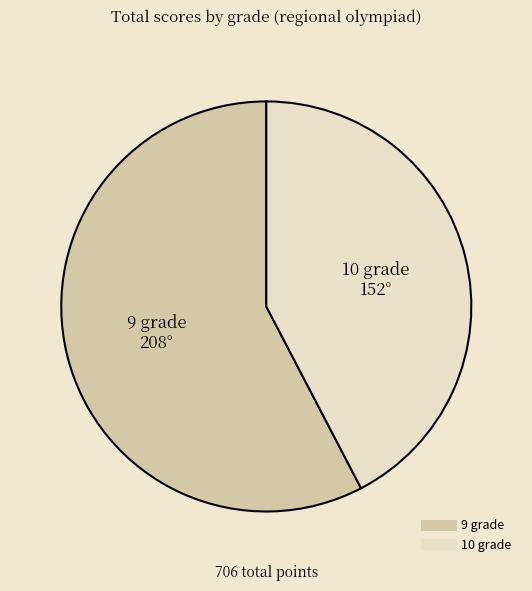

Does any single category account for the majority?

Yes